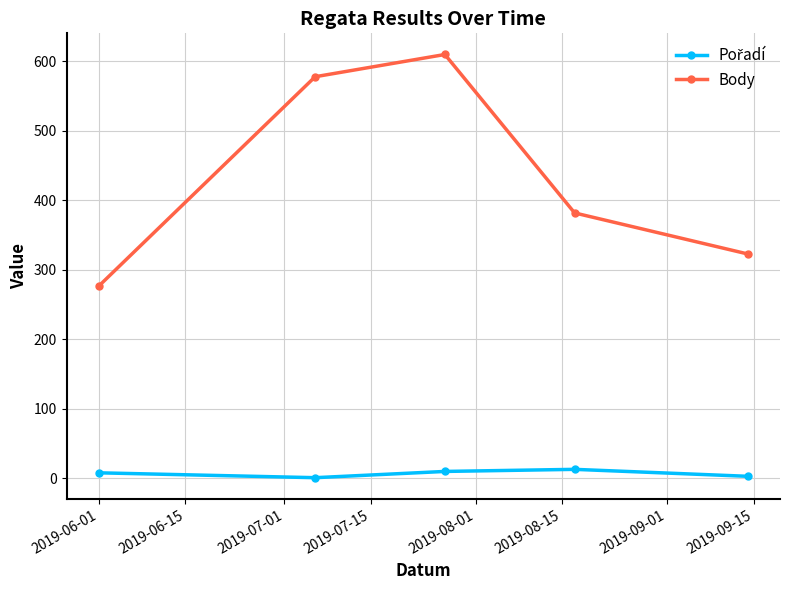

What is the lowest value of the Body series?

277